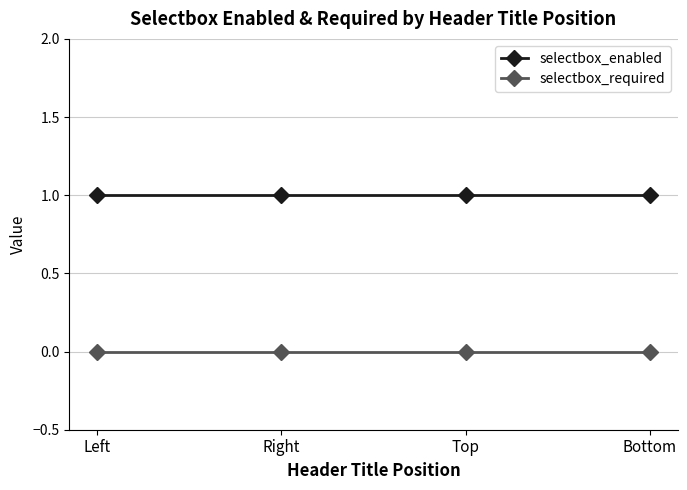

List the series in order of their peak value, highest first.

selectbox_enabled, selectbox_required